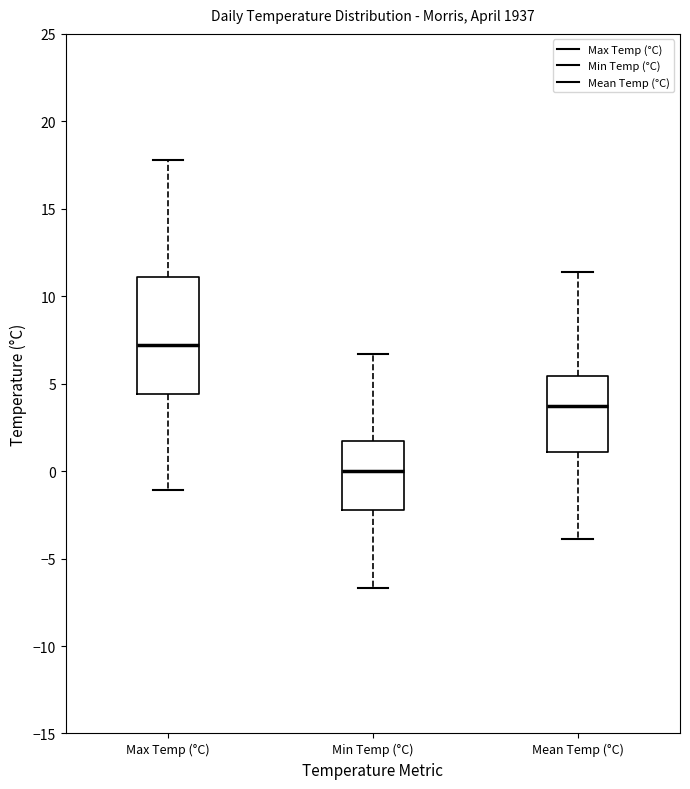

Where does the median line of the box for Max Temp (°C) sit on the y-axis? The values are not printed on the chart, so give them approximately, as read against the axis.

7.0